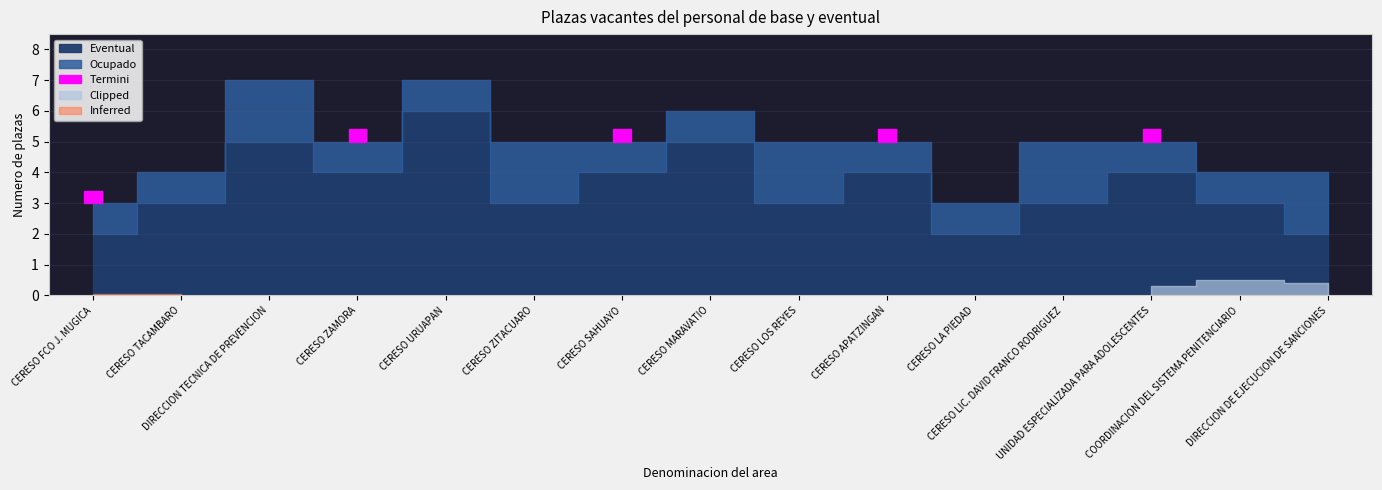

Which category has the lowest value in the Eventual series?

CERESO FCO J. MUGICA